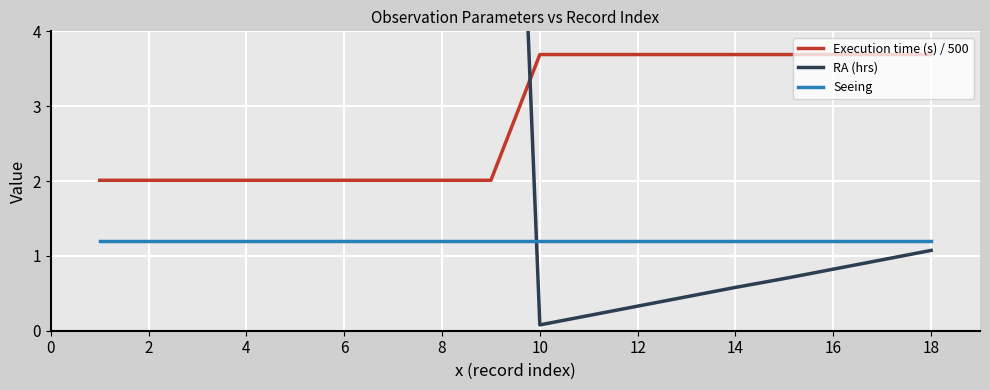

Is the value of Seeing at 8 greater than the value of Execution time (s) / 500 at 2?

No